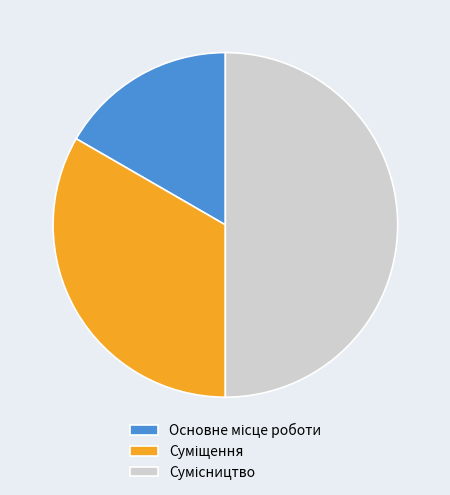

What percentage do Сумісництво and Основне місце роботи together represent?

66.7%